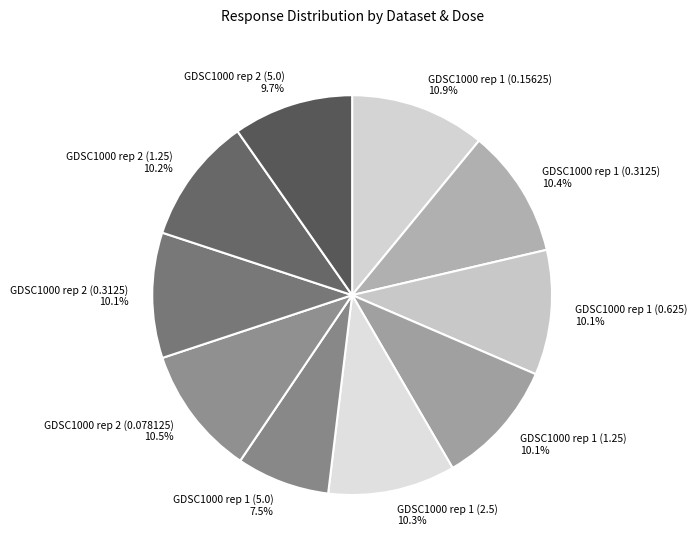

Does GDSC1000 rep 1 (5.0) represent more than half of the total?

No